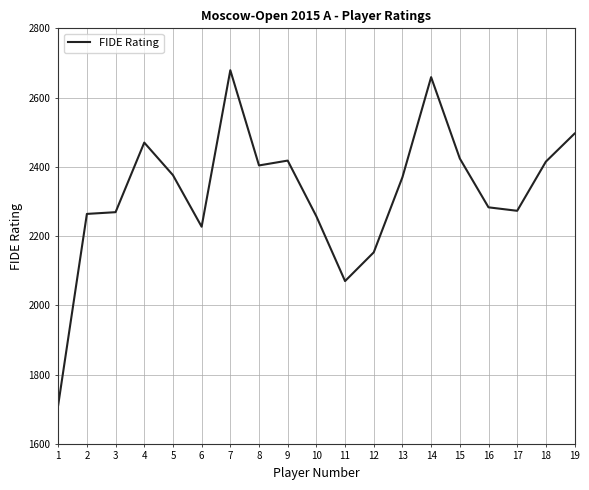

Read the value at 14, to the nearest 100.

2700